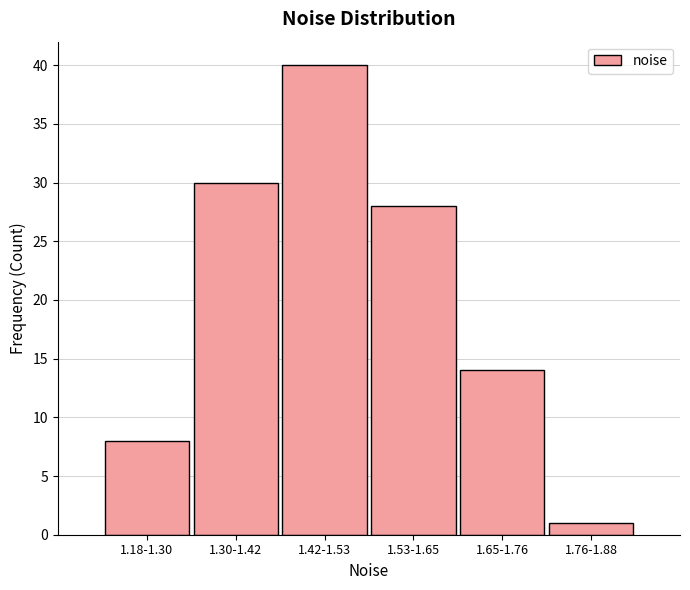

Reading left to right, what are all the values shown in this chart?

1.18-1.30=8	1.30-1.42=30	1.42-1.53=40	1.53-1.65=28	1.65-1.76=14	1.76-1.88=1